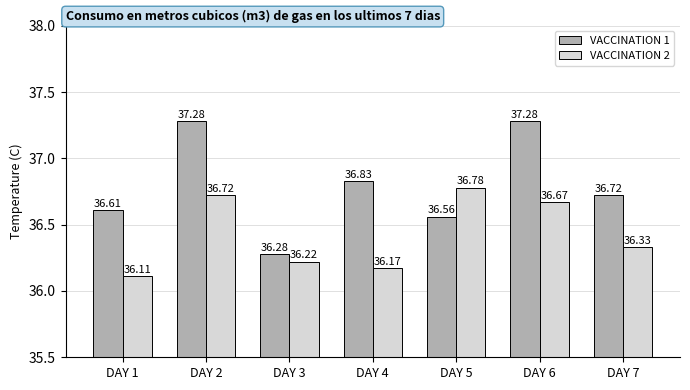

Reading left to right, transcribe all the data shown in this chart.

VACCINATION 1: 36.6	37.3	36.3	36.8	36.6	37.3	36.7
VACCINATION 2: 36.1	36.7	36.2	36.2	36.8	36.7	36.3